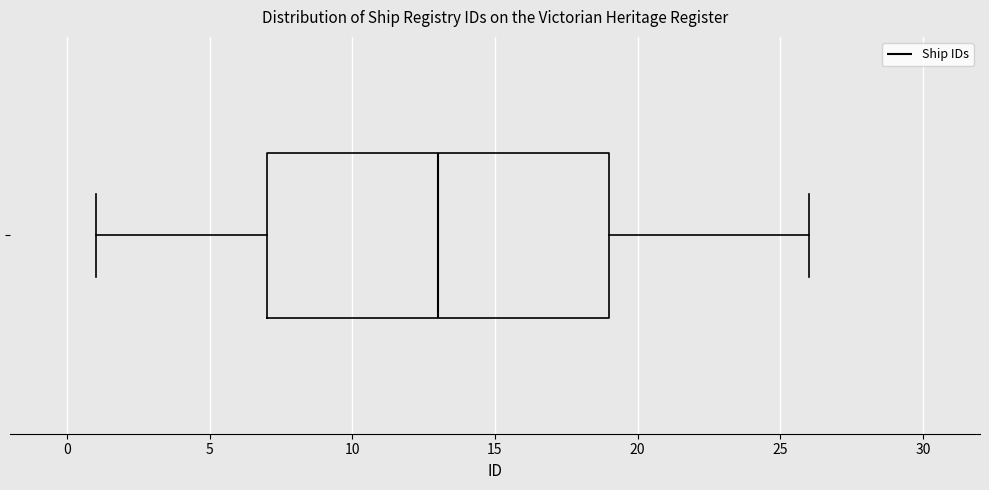

Transcribe this box plot: give where the median line is, the range the box spans, and where the two whiskers end, as read against the x-axis. The values are not printed on the chart, so give them approximately, as read against the axis.

median 13, box 7 to 19, whiskers 1 to 26